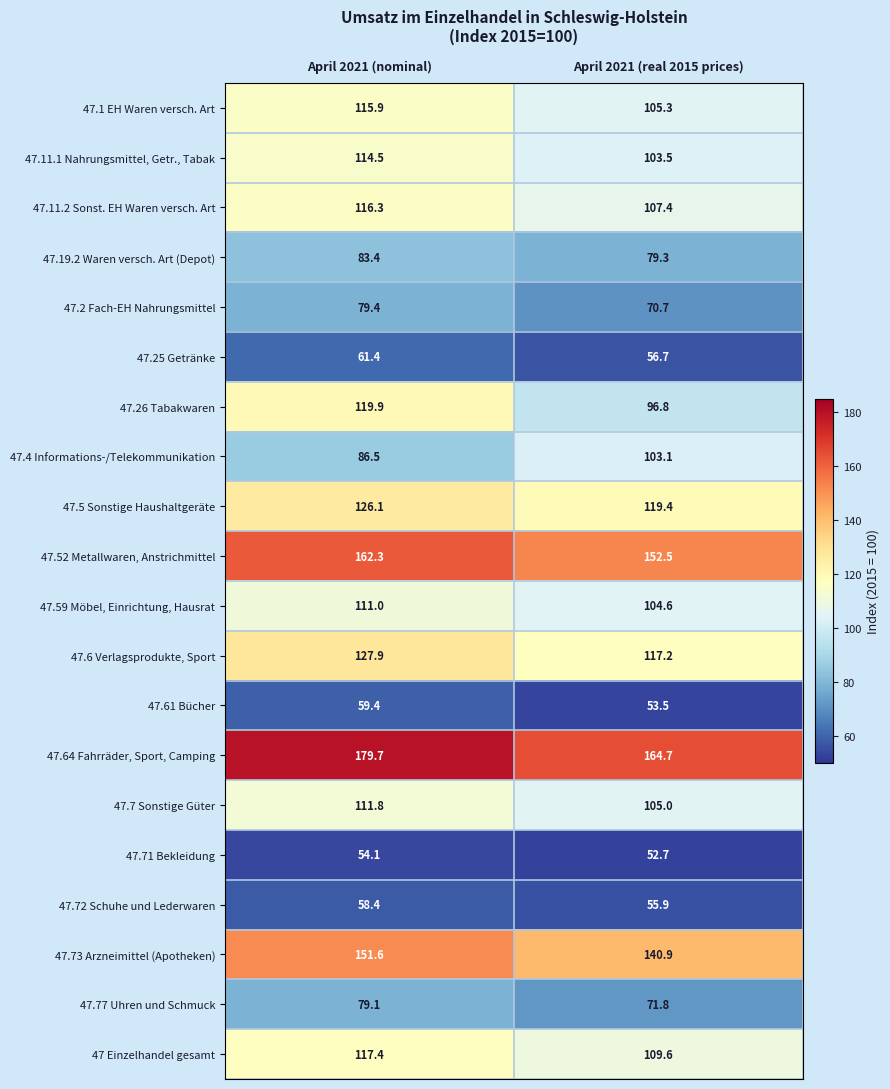

Rank the series by their maximum value, from lowest to highest.

47.71 Bekleidung, 47.72 Schuhe und Lederwaren, 47.61 Bücher, 47.25 Getränke, 47.77 Uhren und Schmuck, 47.2 Fach-EH Nahrungsmittel, 47.19.2 Waren versch. Art (Depot), 47.4 Informations-/Telekommunikation, 47.59 Möbel, Einrichtung, Hausrat, 47.7 Sonstige Güter, 47.11.1 Nahrungsmittel, Getr., Tabak, 47.1 EH Waren versch. Art, 47.11.2 Sonst. EH Waren versch. Art, 47 Einzelhandel gesamt, 47.26 Tabakwaren, 47.5 Sonstige Haushaltgeräte, 47.6 Verlagsprodukte, Sport, 47.73 Arzneimittel (Apotheken), 47.52 Metallwaren, Anstrichmittel, 47.64 Fahrräder, Sport, Camping